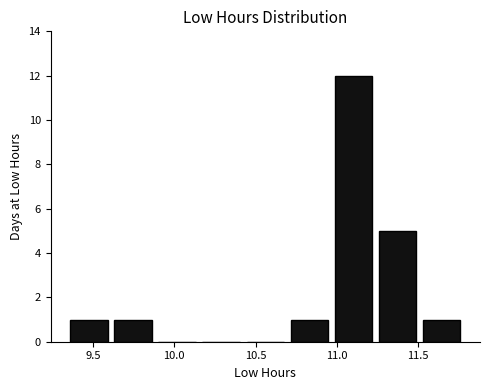

Which range on the x-axis has the tallest bar?

10.95 to 11.25